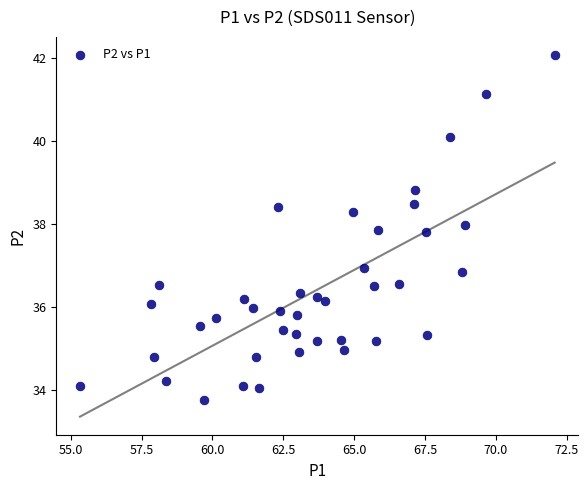

What is the range of Y values (max minus min)?

8.3